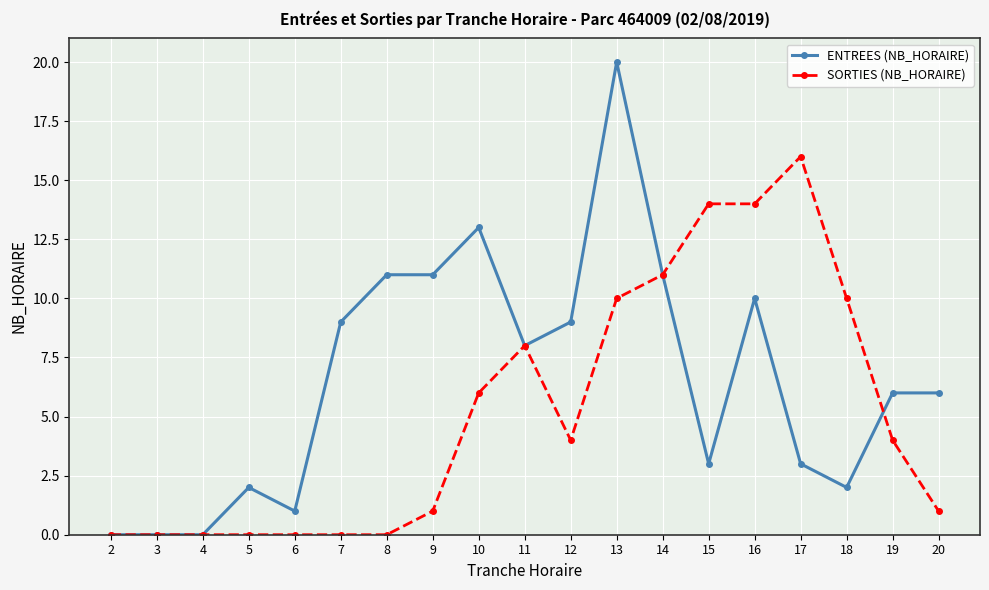

What is the value of the ENTREES (NB_HORAIRE) point at the 15th from the left?

10